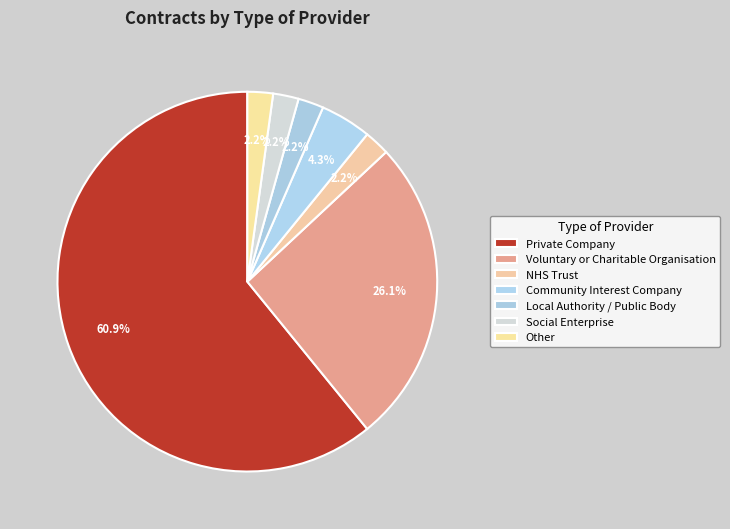

How many slices are in this pie chart?

7